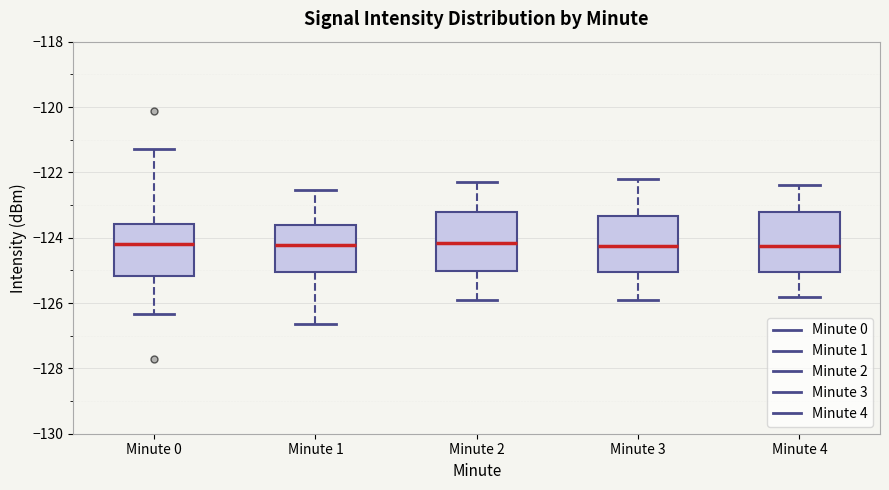

Reading left to right, transcribe this box plot: for each box, give where its median line is, the range the box spans, and where its two whiskers end, as read against the y-axis. The values are not printed on the chart, so give them approximately, as read against the axis.

Minute 0: median -124.2, box -125.2 to -123.6, whiskers -126.4 to -121.2
Minute 1: median -124.2, box -125.0 to -123.6, whiskers -126.6 to -122.6
Minute 2: median -124.2, box -125.0 to -123.2, whiskers -125.8 to -122.2
Minute 3: median -124.2, box -125.0 to -123.4, whiskers -125.8 to -122.2
Minute 4: median -124.2, box -125.0 to -123.2, whiskers -125.8 to -122.4